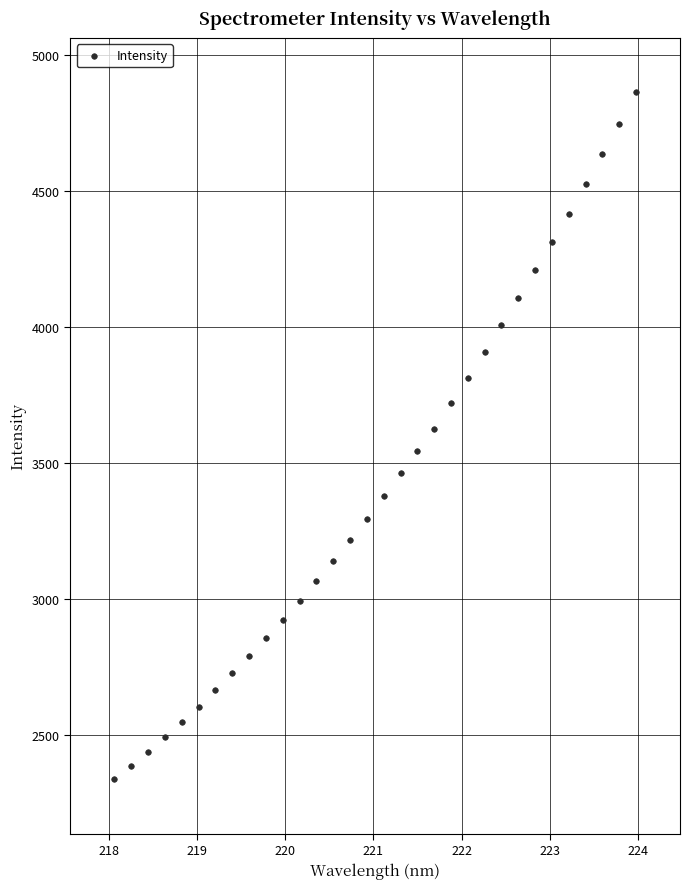

What is the range of Y values (max minus min)?

2523.3